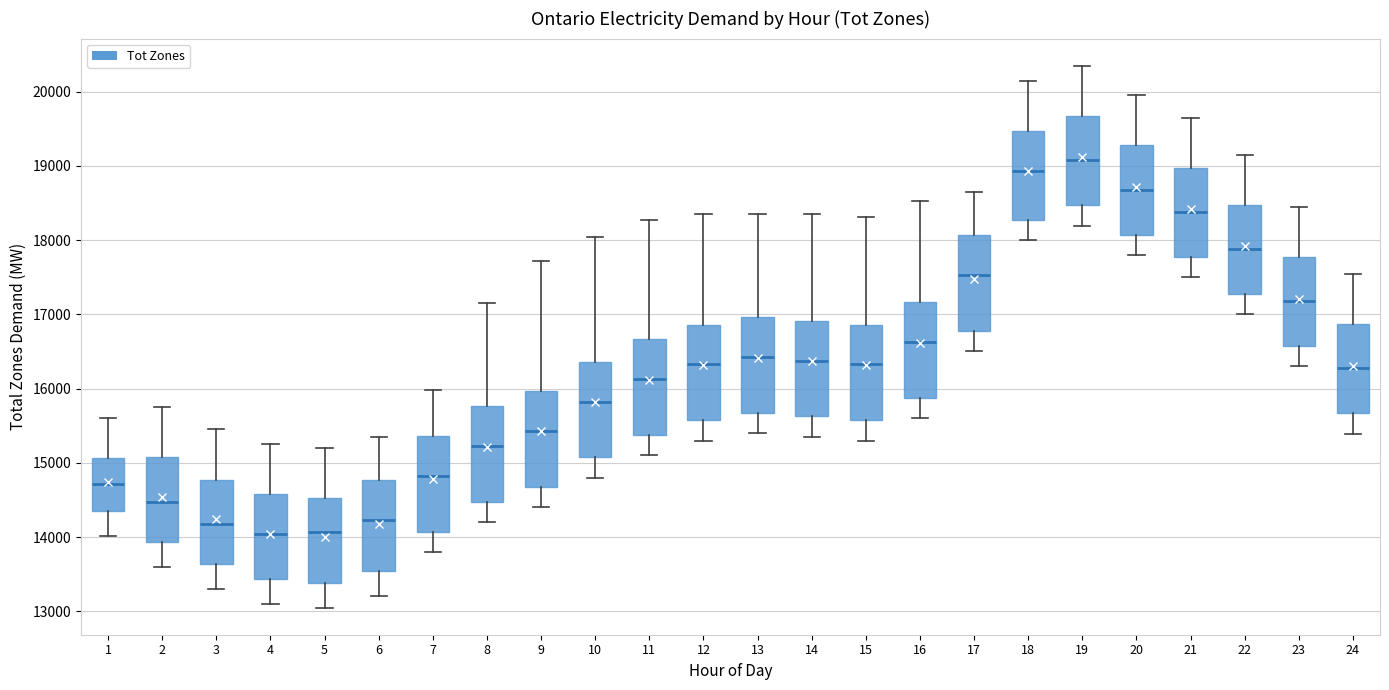

Reading left to right, transcribe this box plot: for each box, give where its median line is, the range the box spans, and where its two whiskers end, as read against the y-axis. The values are not printed on the chart, so give them approximately, as read against the axis.

1: median 14700, box 14300 to 15100, whiskers 14000 to 15600
2: median 14500, box 13900 to 15100, whiskers 13600 to 15800
3: median 14200, box 13600 to 14800, whiskers 13300 to 15500
4: median 14000, box 13400 to 14600, whiskers 13100 to 15300
5: median 14100, box 13400 to 14500, whiskers 13100 to 15200
6: median 14200, box 13500 to 14800, whiskers 13200 to 15400
7: median 14800, box 14100 to 15400, whiskers 13800 to 16000
8: median 15200, box 14500 to 15800, whiskers 14200 to 17200
9: median 15400, box 14700 to 16000, whiskers 14400 to 17700
10: median 15800, box 15100 to 16400, whiskers 14800 to 18000
11: median 16100, box 15400 to 16700, whiskers 15100 to 18300
12: median 16300, box 15600 to 16900, whiskers 15300 to 18400
13: median 16400, box 15700 to 17000, whiskers 15400 to 18400
14: median 16400, box 15600 to 16900, whiskers 15400 to 18400
15: median 16300, box 15600 to 16900, whiskers 15300 to 18300
16: median 16600, box 15900 to 17200, whiskers 15600 to 18500
17: median 17500, box 16800 to 18100, whiskers 16500 to 18700
18: median 18900, box 18300 to 19500, whiskers 18000 to 20200
19: median 19100, box 18500 to 19700, whiskers 18200 to 20400
20: median 18700, box 18100 to 19300, whiskers 17800 to 20000
21: median 18400, box 17800 to 19000, whiskers 17500 to 19700
22: median 17900, box 17300 to 18500, whiskers 17000 to 19200
23: median 17200, box 16600 to 17800, whiskers 16300 to 18500
24: median 16300, box 15700 to 16900, whiskers 15400 to 17600